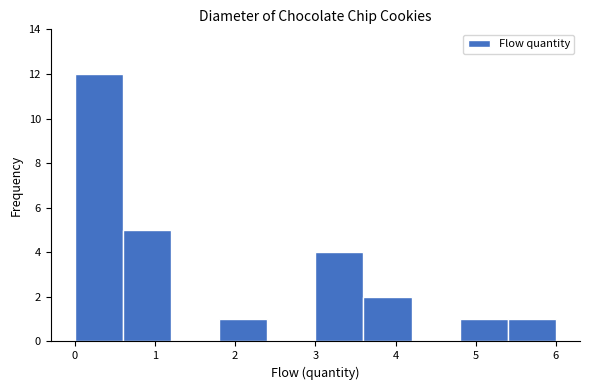

Reading left to right, list every bar in this chart as the range it spans on the x-axis followed by its height. The values are not printed on the chart, so give them approximately, as read against the axis.

0.0 to 0.6: 12
0.6 to 1.2: 5
1.2 to 1.8: 0
1.8 to 2.4: 1
2.4 to 3.0: 0
3.0 to 3.6: 4
3.6 to 4.2: 2
4.2 to 4.8: 0
4.8 to 5.4: 1
5.4 to 6.0: 1